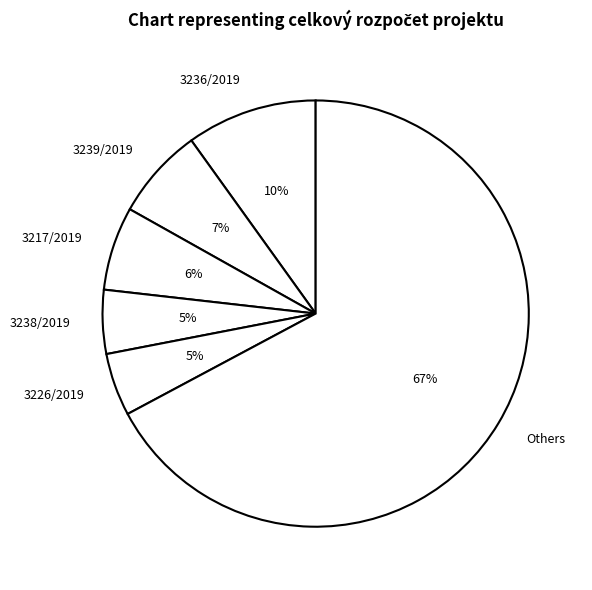

How many segments does this pie chart have?

6